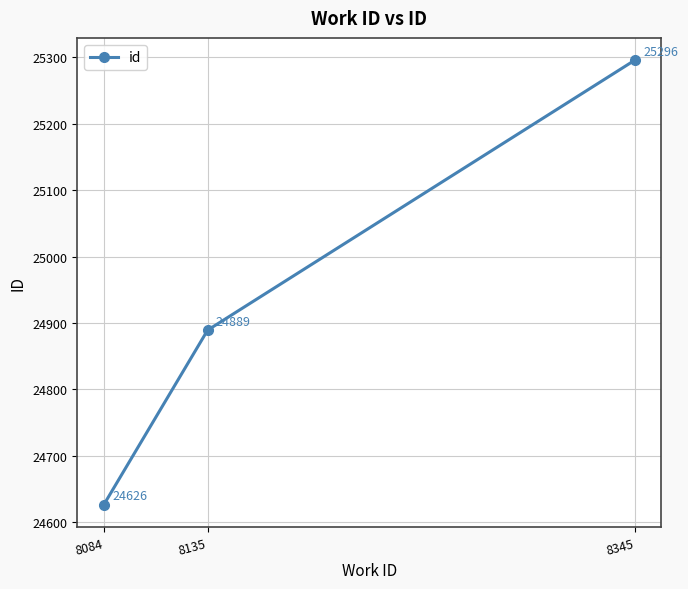

How many lines are shown in the chart?

1